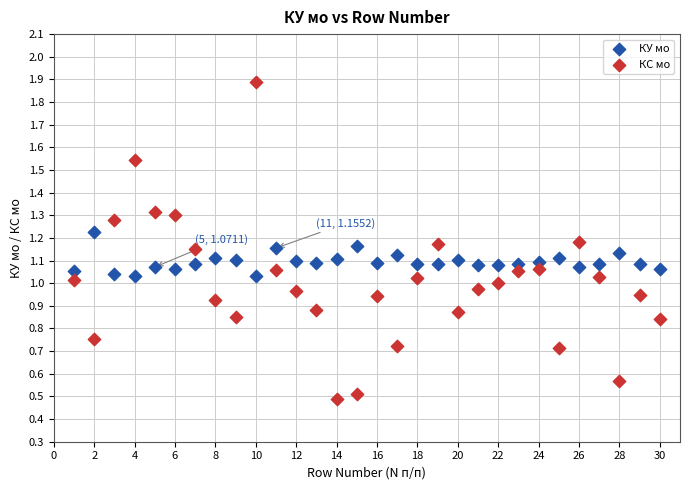

Across all data points, what is the range of Y values (max minus min)?

1.4